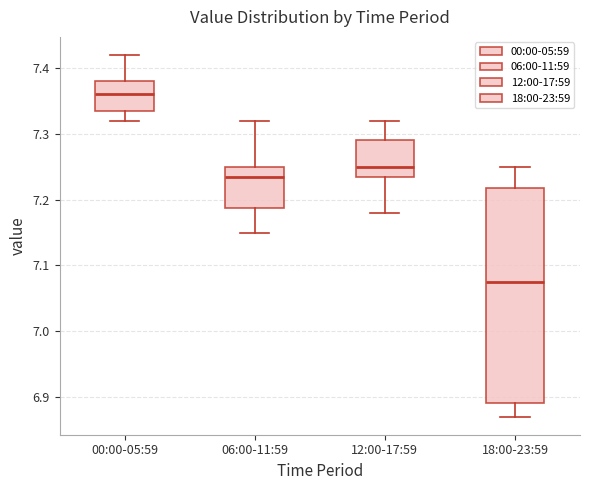

Comparing the boxes themselves (not the whiskers), which one is the tallest?

18:00-23:59